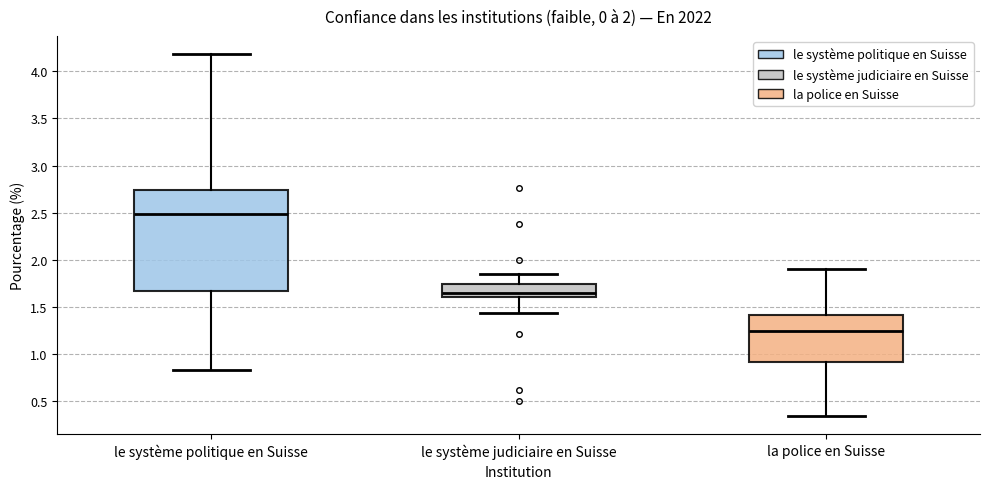

Reading left to right, transcribe this box plot: for each box, give where its median line is, the range the box spans, and where its two whiskers end, as read against the y-axis. The values are not printed on the chart, so give them approximately, as read against the axis.

le système politique en Suisse: median 2.50, box 1.65 to 2.75, whiskers 0.85 to 4.20
le système judiciaire en Suisse: median 1.65, box 1.60 to 1.75, whiskers 1.45 to 1.85
la police en Suisse: median 1.25, box 0.90 to 1.40, whiskers 0.35 to 1.90